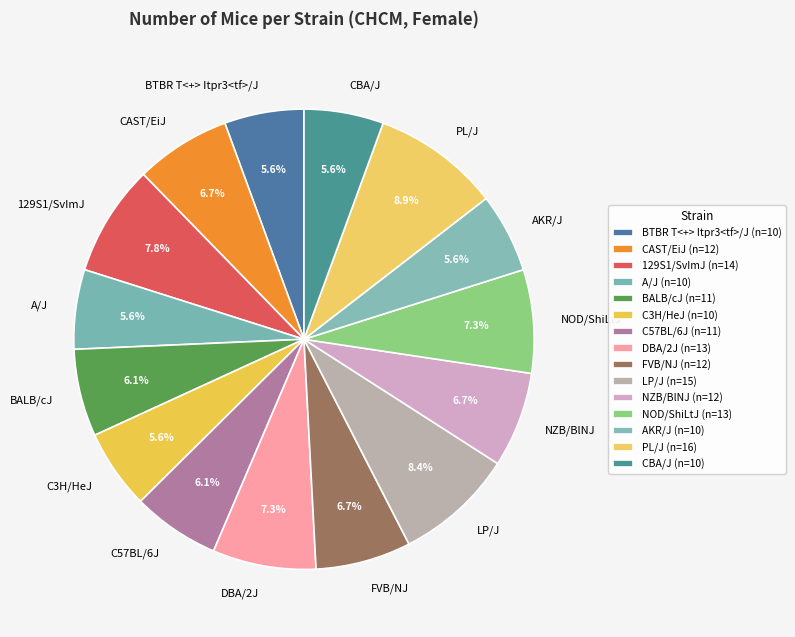

What percentage is the PL/J slice, to the nearest percent?

9%